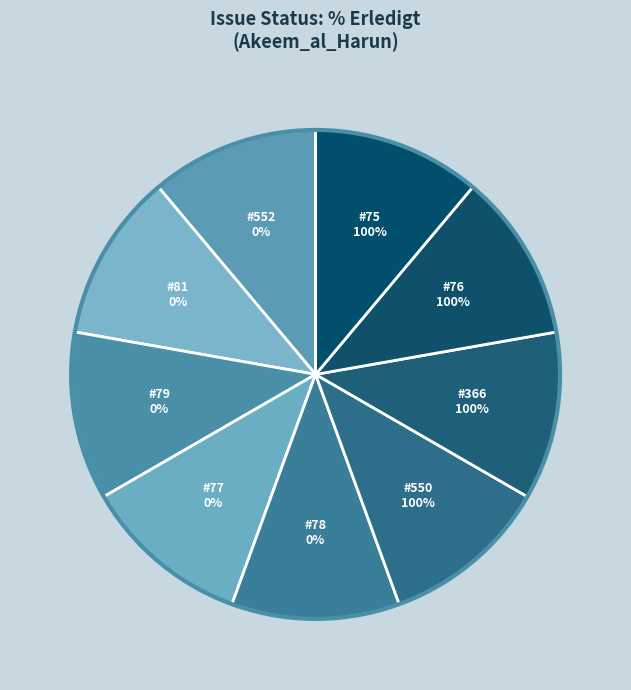

Rank the categories by value from lowest to highest.

552, 81, 79, 77, 78, 550, 366, 76, 75